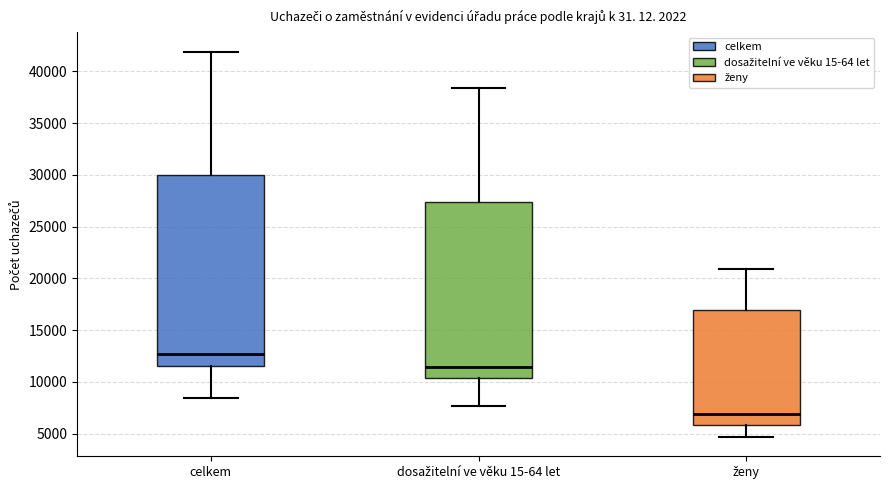

Where is the upper edge of the box for dosažitelní ve věku 15-64 let on the y-axis? The values are not printed on the chart, so give them approximately, as read against the axis.

27500